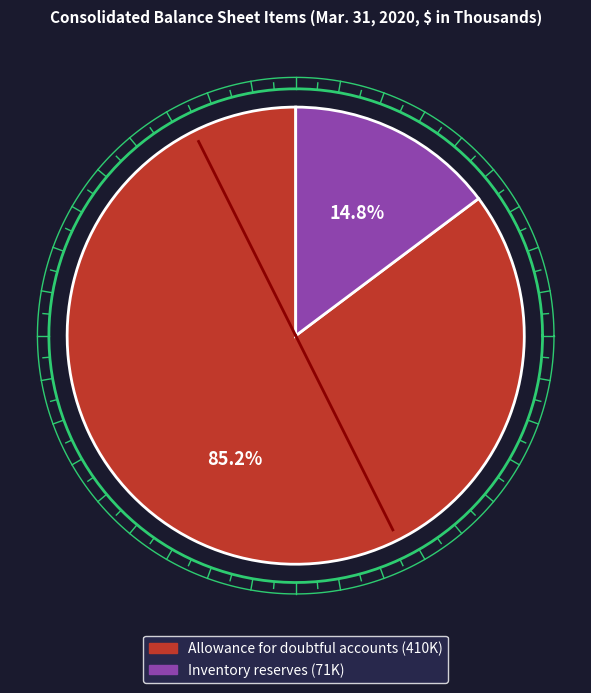

How many segments does this pie chart have?

2